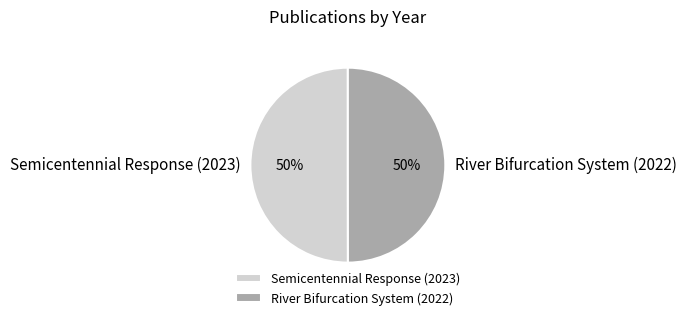

What percentage is the Semicentennial Response (2023) slice, to the nearest percent?

50%